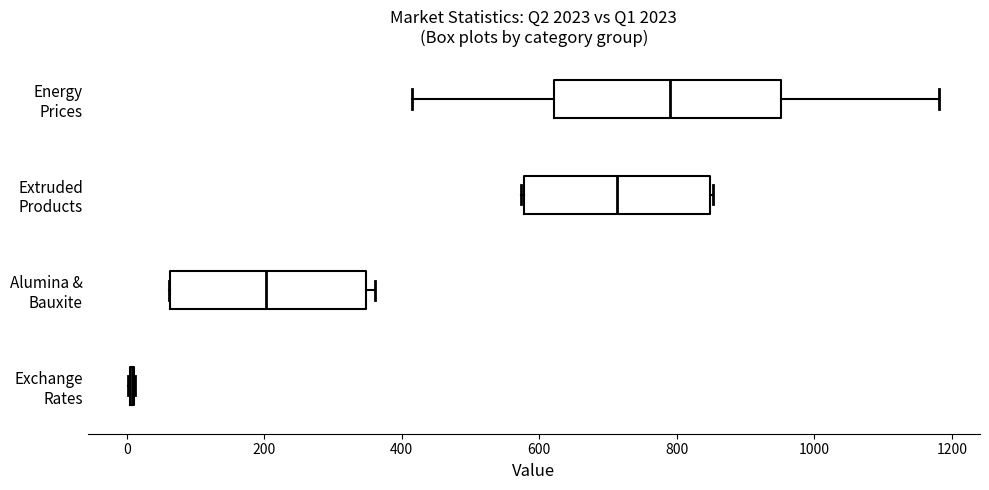

Reading bottom to top, read every box against the x-axis: the position of its median line, the range the box covers, and the ends of its whiskers. The values are not printed on the chart, so give them approximately, as read against the axis.

Exchange Rates: box collapsed to a line at 0, whiskers 0 to 20
Alumina & Bauxite: median 200, box 60 to 340, whiskers 60 to 360
Extruded Products: median 720, box 580 to 840, whiskers 580 to 860
Energy Prices: median 800, box 620 to 960, whiskers 420 to 1180